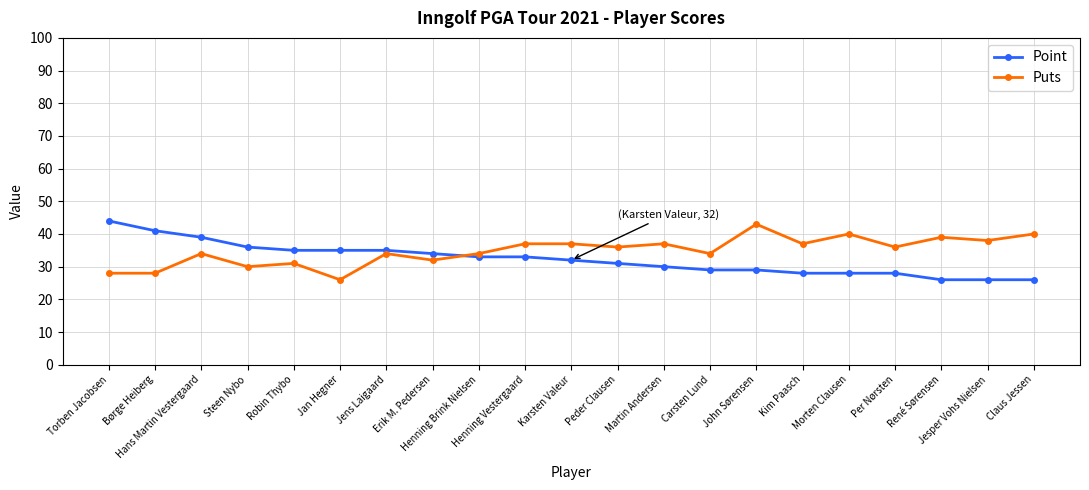

What is the spread (max minus min) of values at Carsten Lund?

5